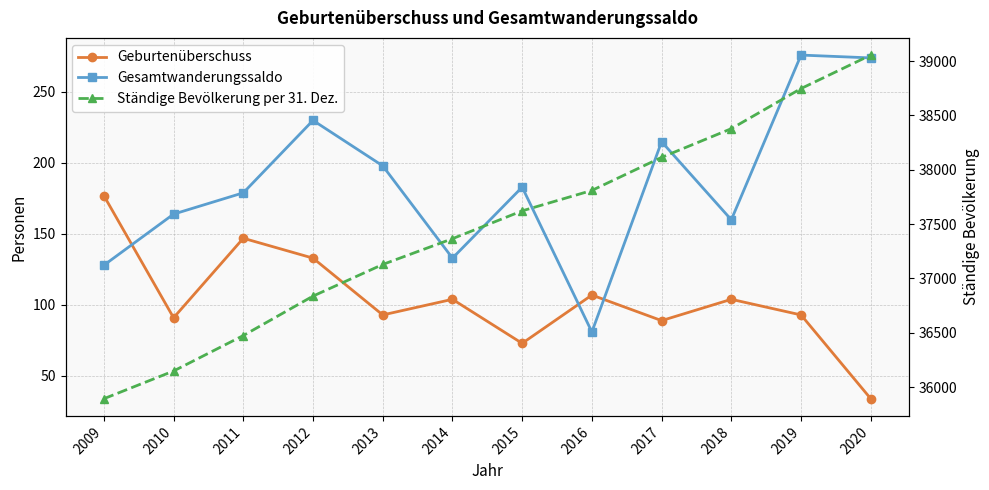

What are all the series names shown in the legend?

Geburtenüberschuss, Gesamtwanderungssaldo, Ständige Bevölkerung per 31. Dez.